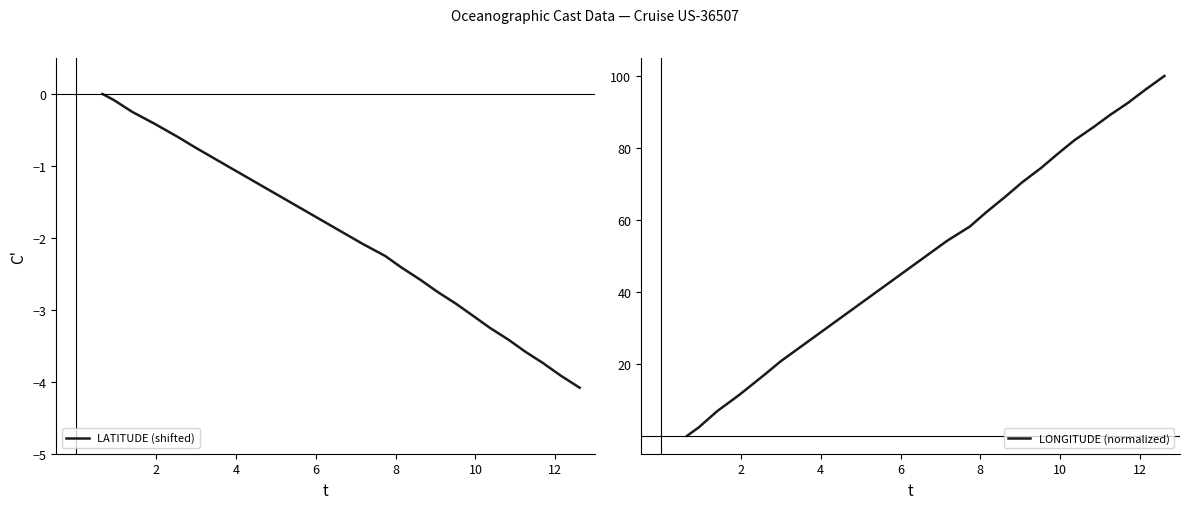

What is the lowest value of the LATITUDE (shifted) series?

-4.1